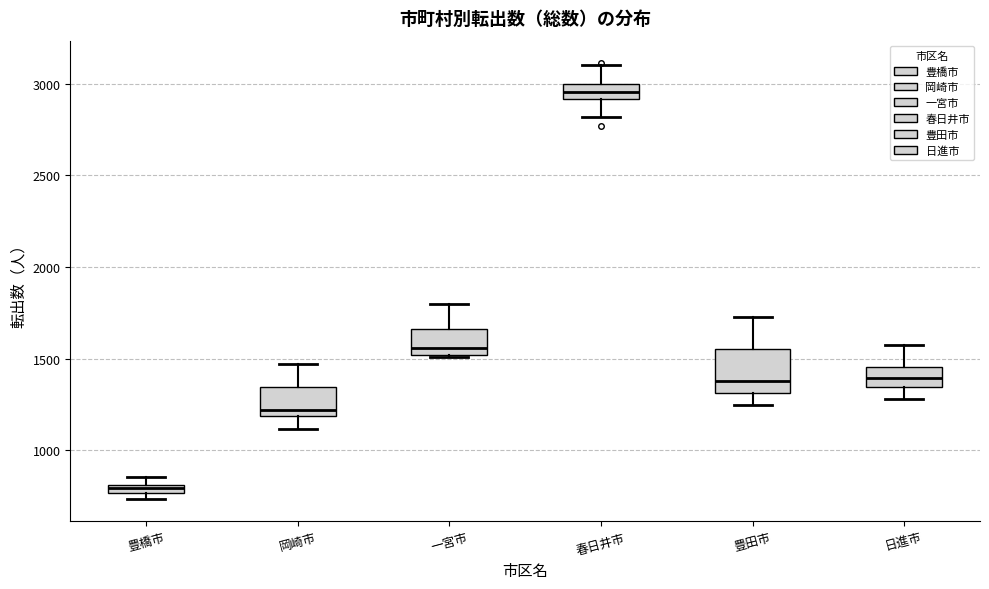

Which box is the tallest, from its lower edge to its upper edge?

豊田市